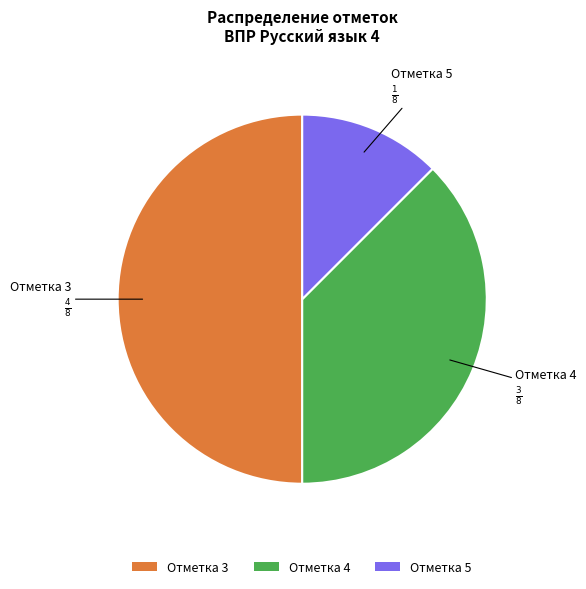

Is it true that Отметка 5 is 6% of the pie?

False